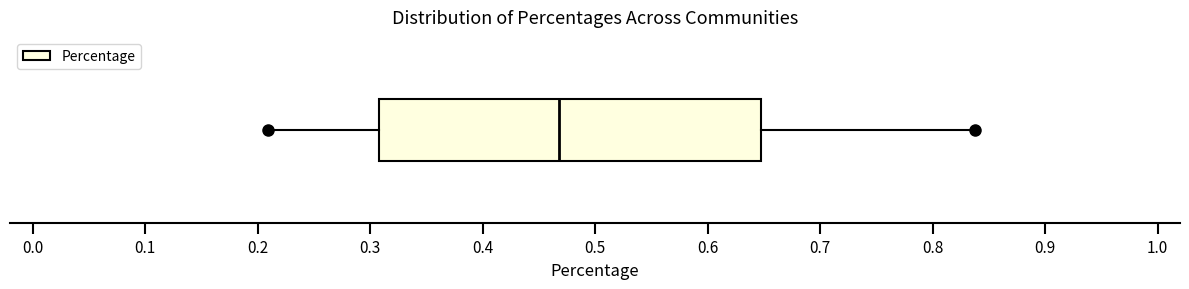

Read this box plot against the x-axis: the position of the median line, the range covered by the box, and the ends of both whiskers. The values are not printed on the chart, so give them approximately, as read against the axis.

median 0.47, box 0.31 to 0.65, whiskers 0.21 to 0.84